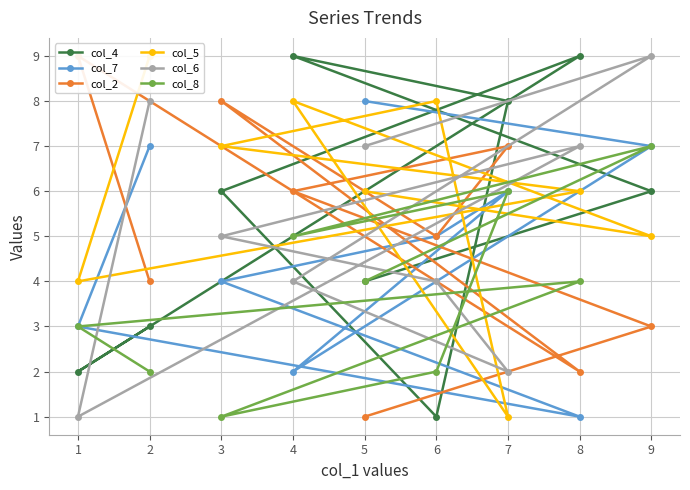

Rank the series by their maximum value, from lowest to highest.

col_8, col_7, col_4, col_2, col_5, col_6